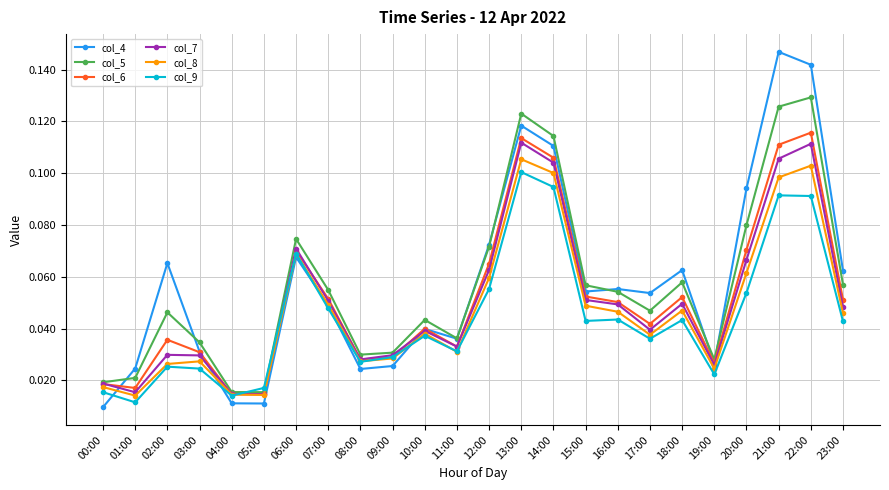

How many lines are shown in the chart?

6